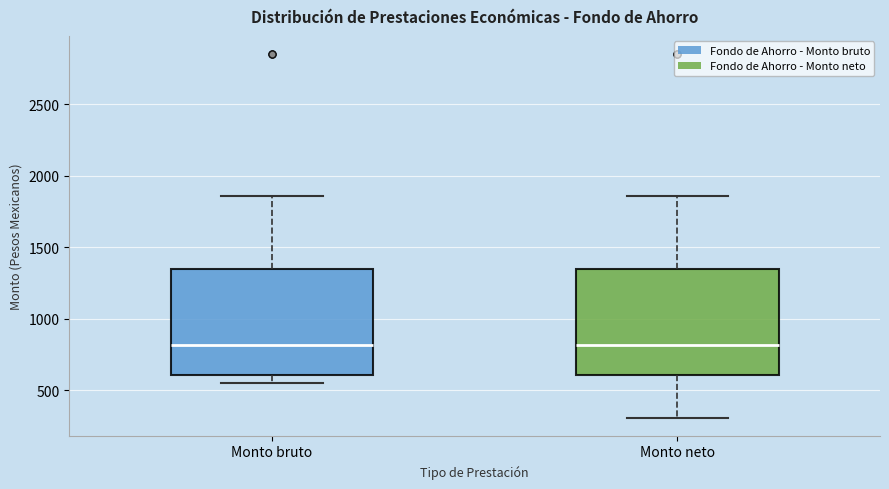

Where is the lower edge of the box for Monto neto on the y-axis? The values are not printed on the chart, so give them approximately, as read against the axis.

600